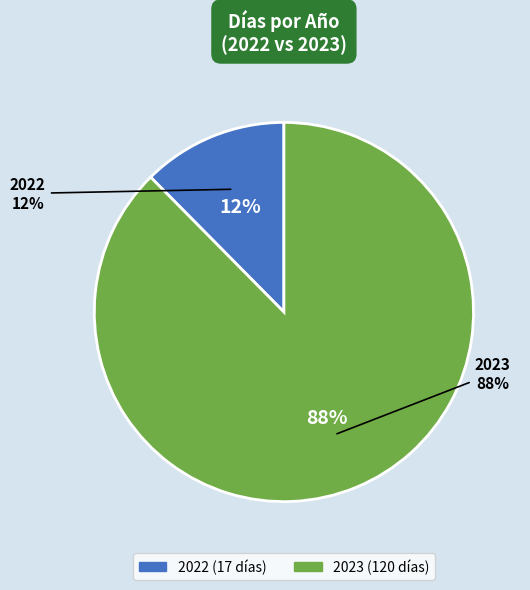

To the nearest percent, what portion does 2022 represent?

12%